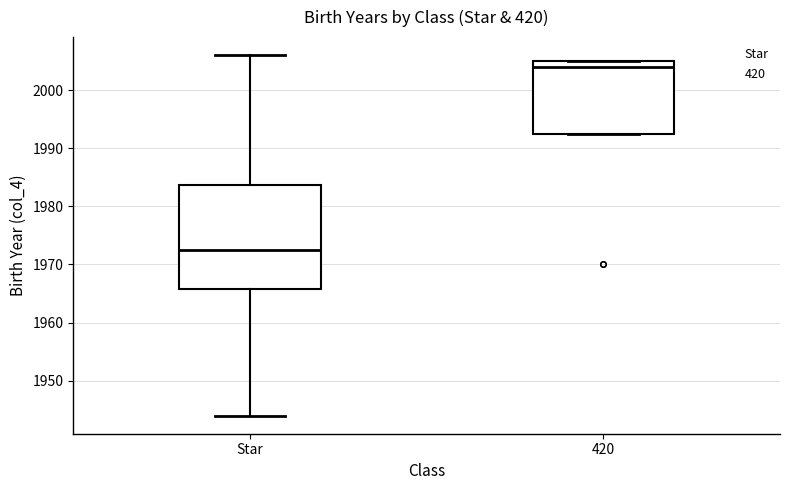

Where does the median line of the box for 420 sit on the y-axis? The values are not printed on the chart, so give them approximately, as read against the axis.

2004